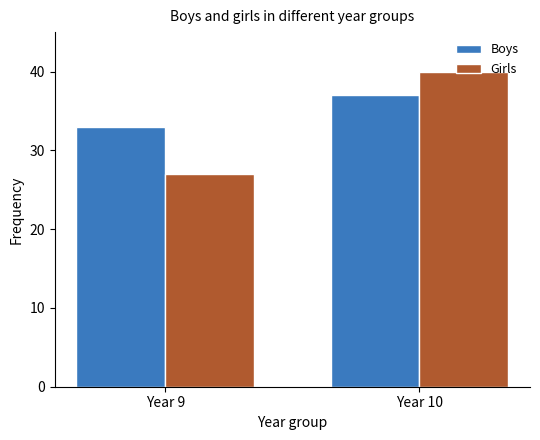

What is the minimum value for Girls?

27